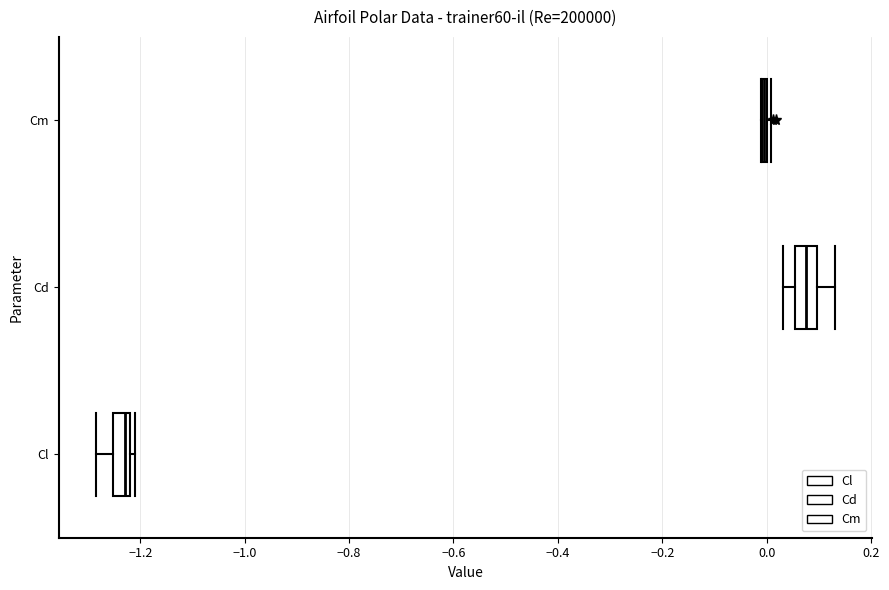

Where is the left edge of the box for Cd on the x-axis? The values are not printed on the chart, so give them approximately, as read against the axis.

0.06